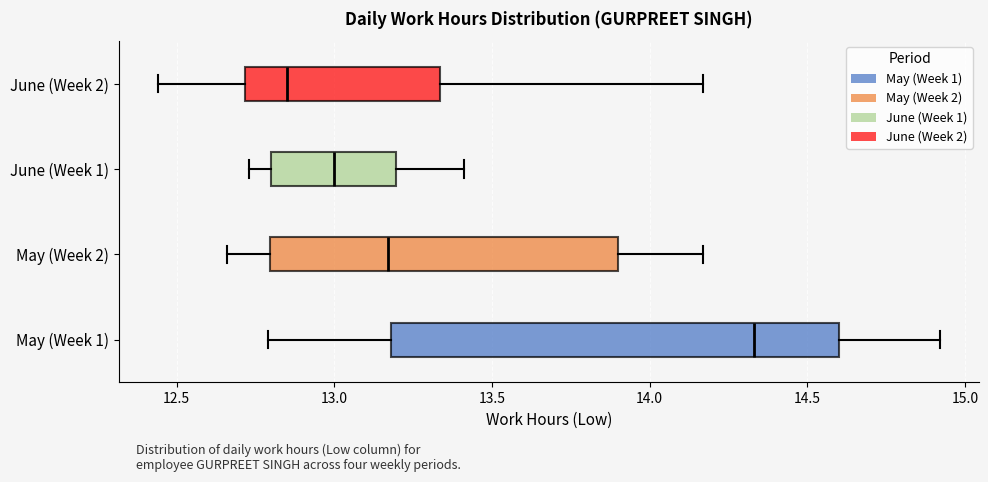

Which box is the widest, from its left edge to its right edge?

May (Week 1)